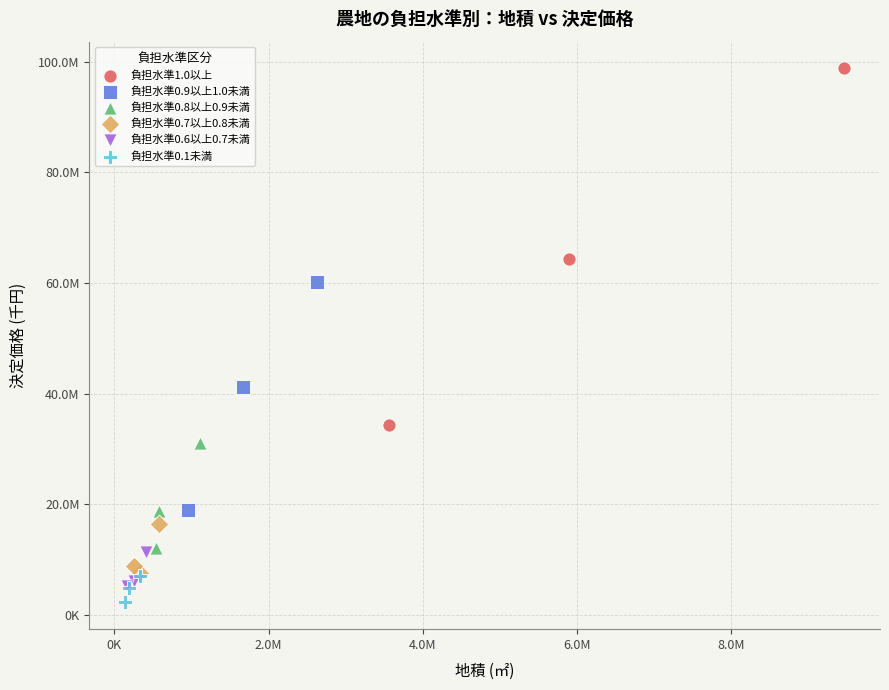

Which series contains the highest Y value?

負担水準1.0以上